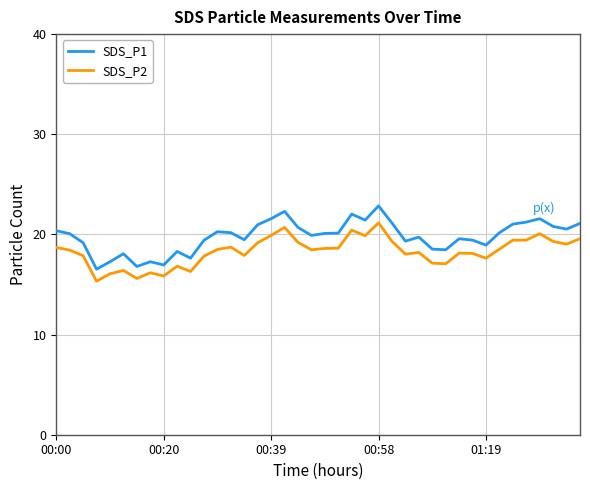

Which series has the widest spread of values?

SDS_P1